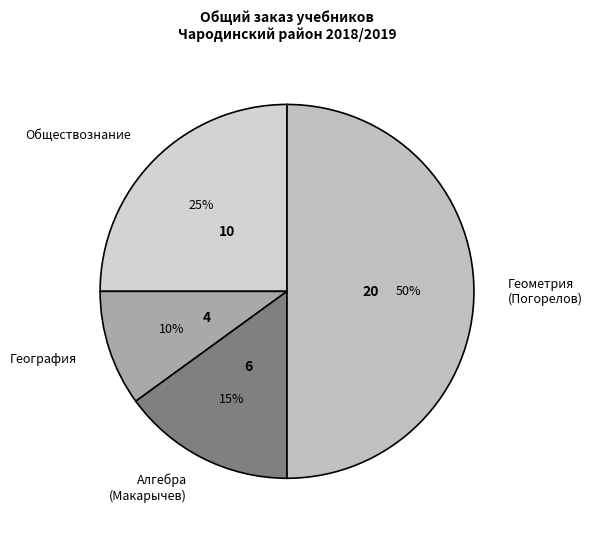

How many segments does this pie chart have?

4